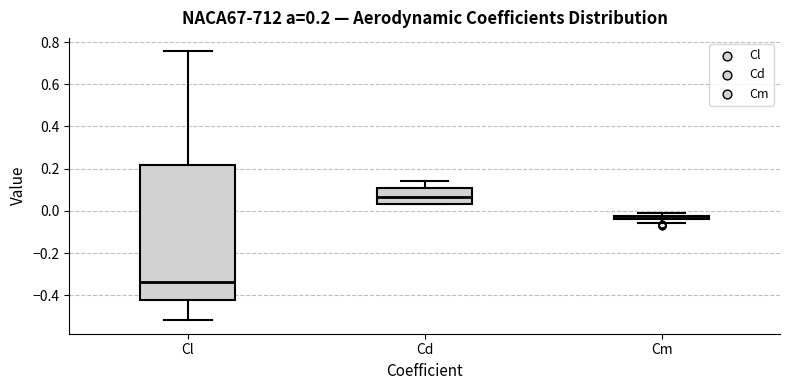

Which box's median line is the lowest?

Cl